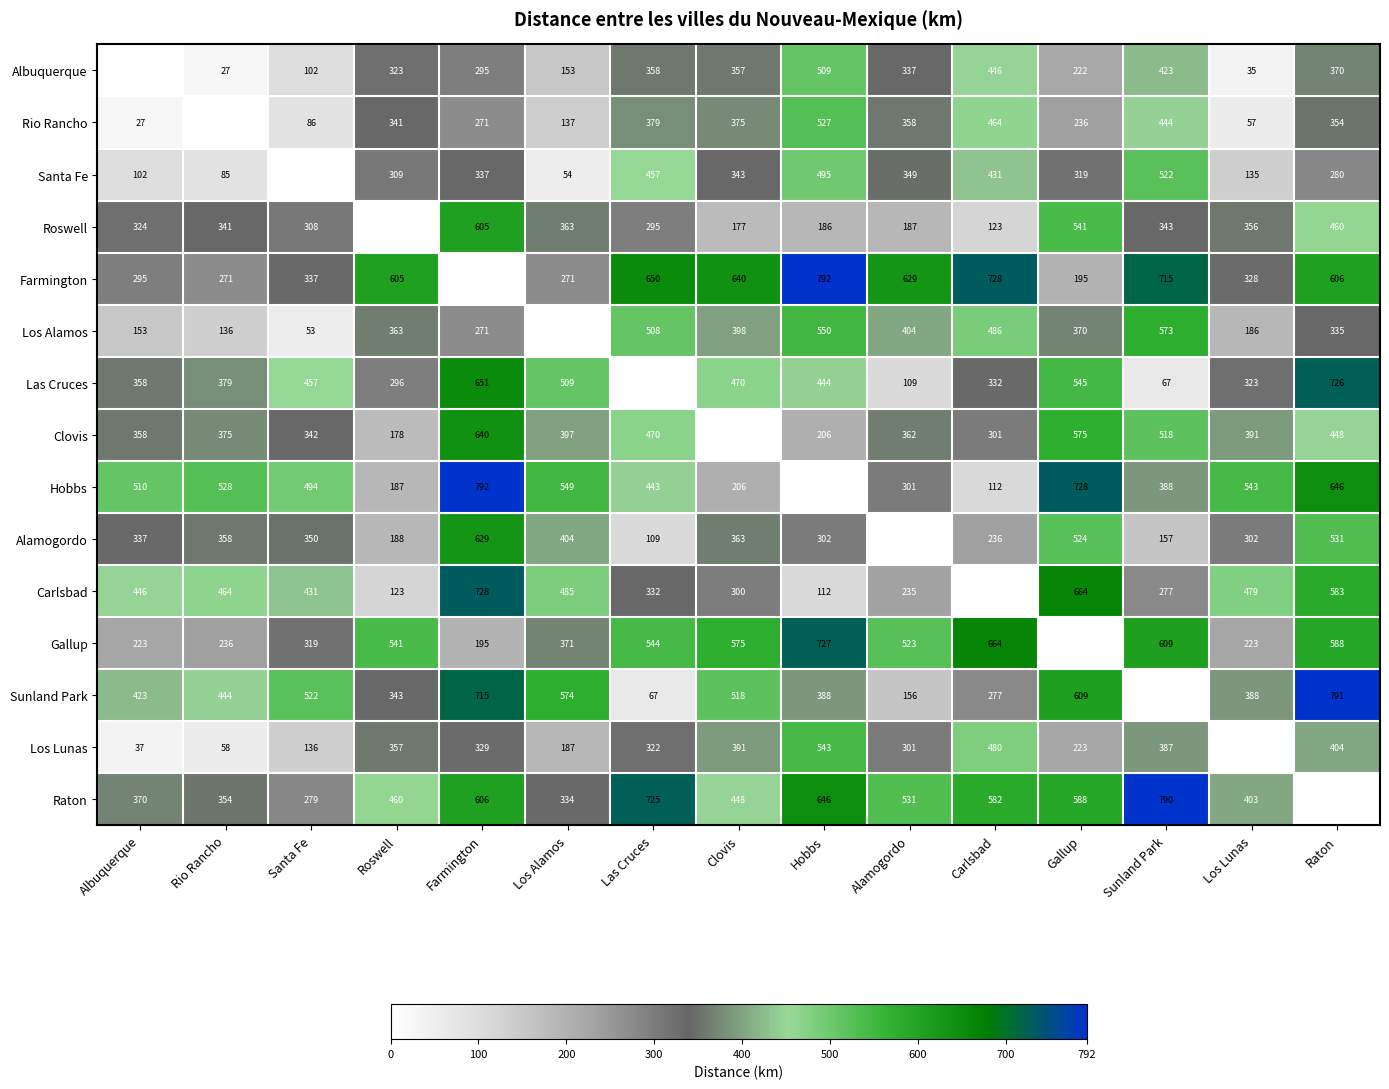

True or false: Los Lunas has a value of 486 at Roswell.

False